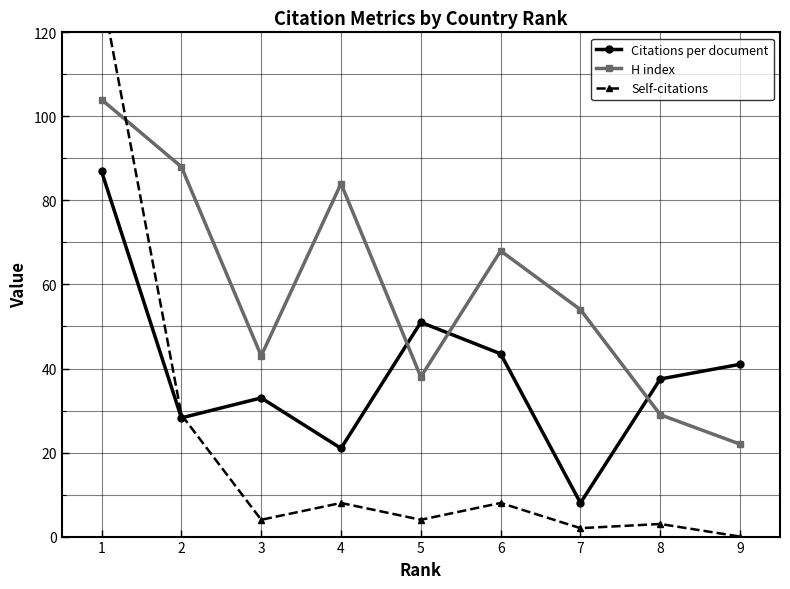

The value of Self-citations at 9 is -51.3. True or false?

False